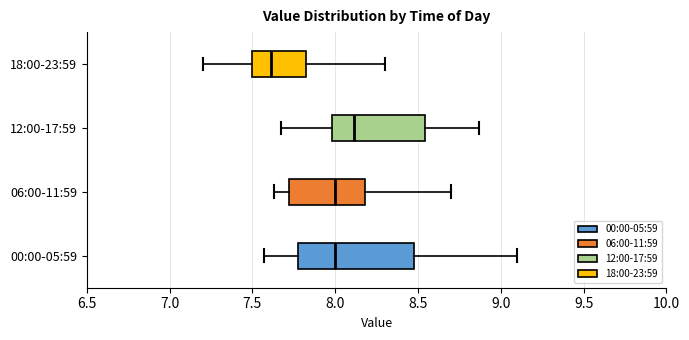

Which box has the furthest to the right median line?

12:00-17:59